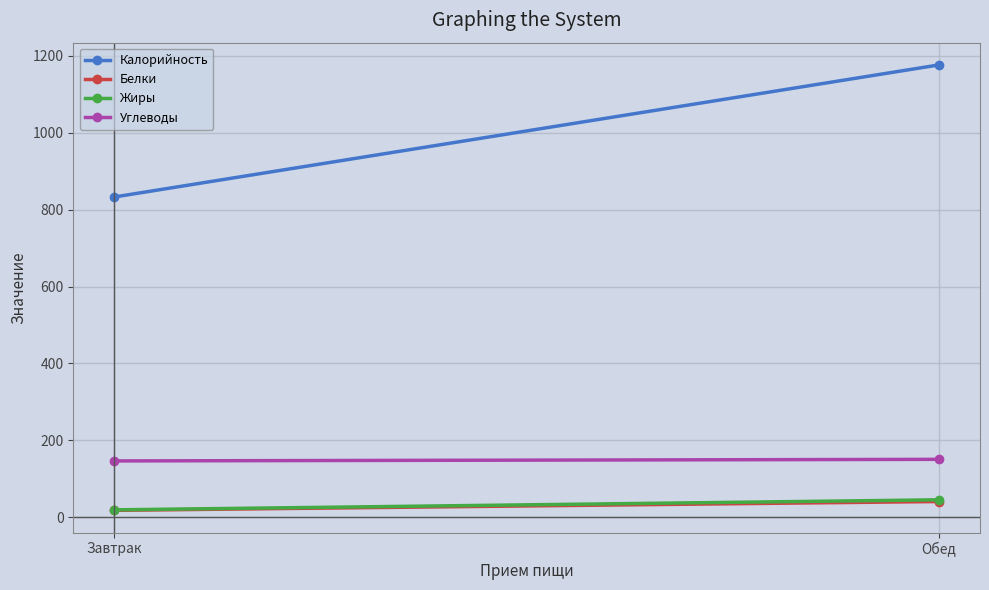

At how many categories does at least one series exceed 80?

2